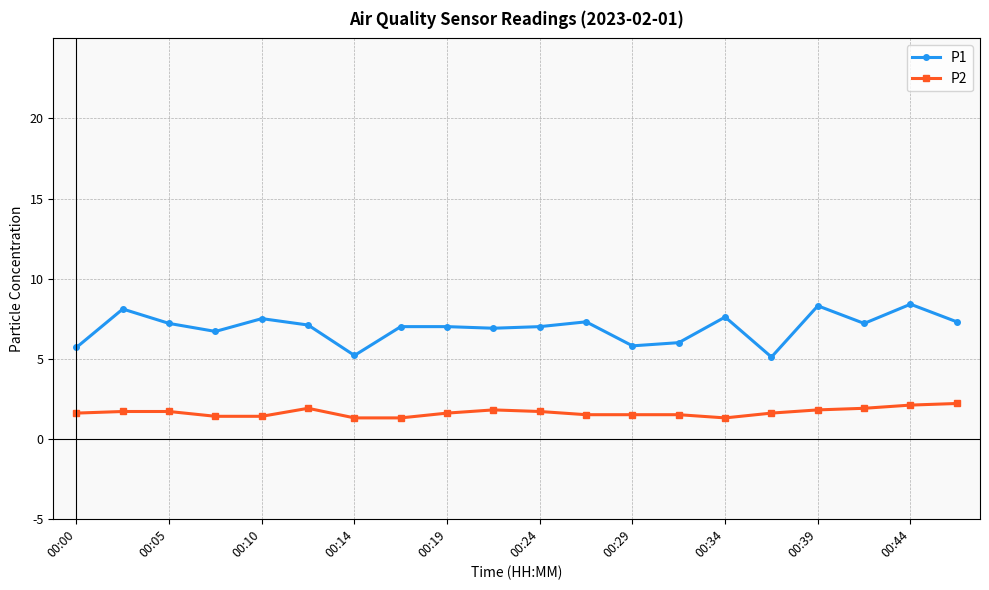

Which series has the largest total across all categories?

P1